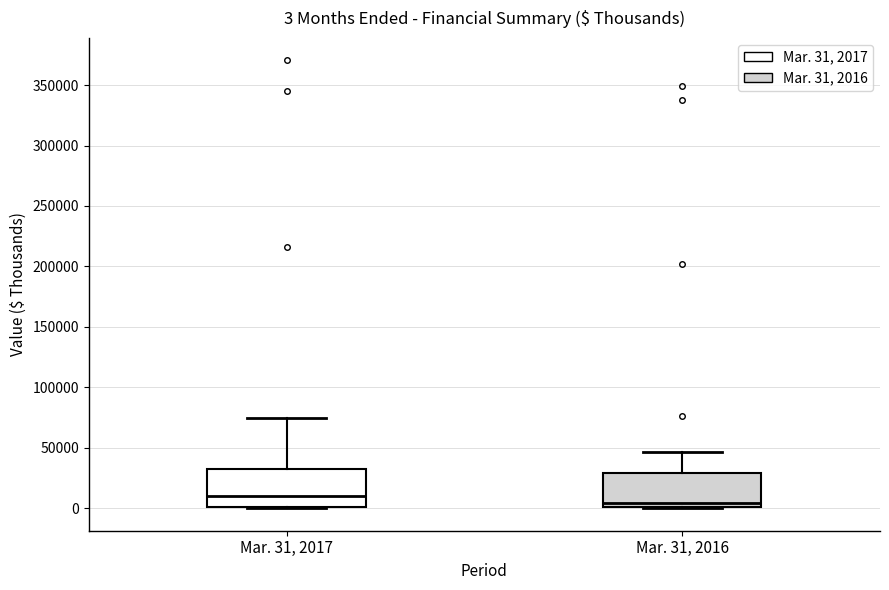

Which box's median line is the lowest?

Mar. 31, 2016